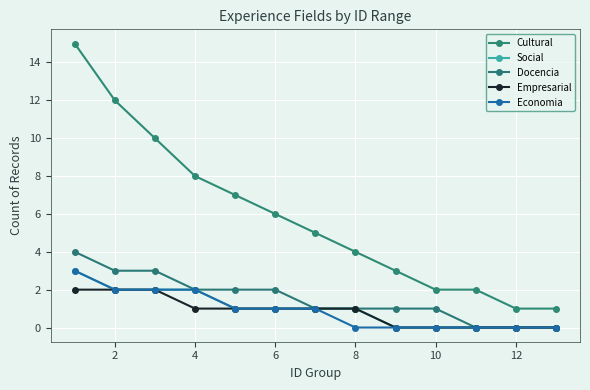

What is the value of the Cultural point at the 1st from the left?

15